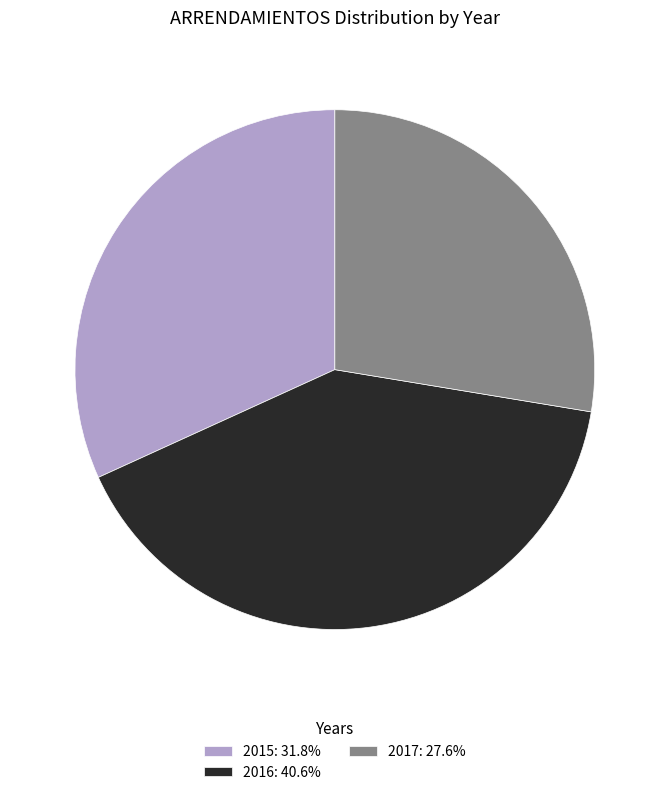

Approximately how many times larger is the value at 2015 compared to 2016?

0.8